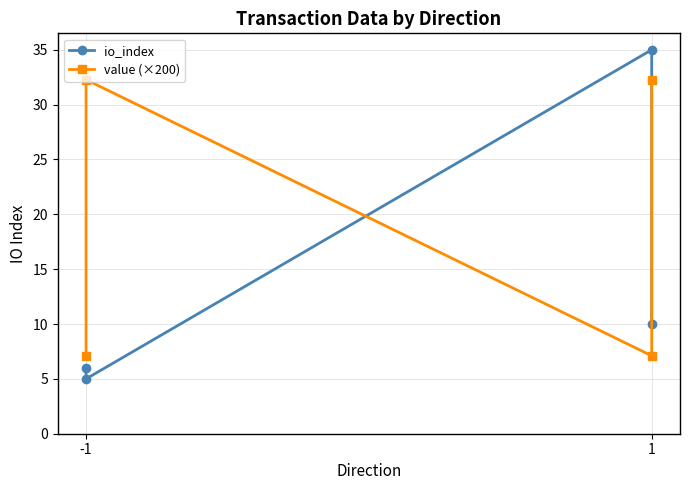

What is the minimum value for io_index?

5.0